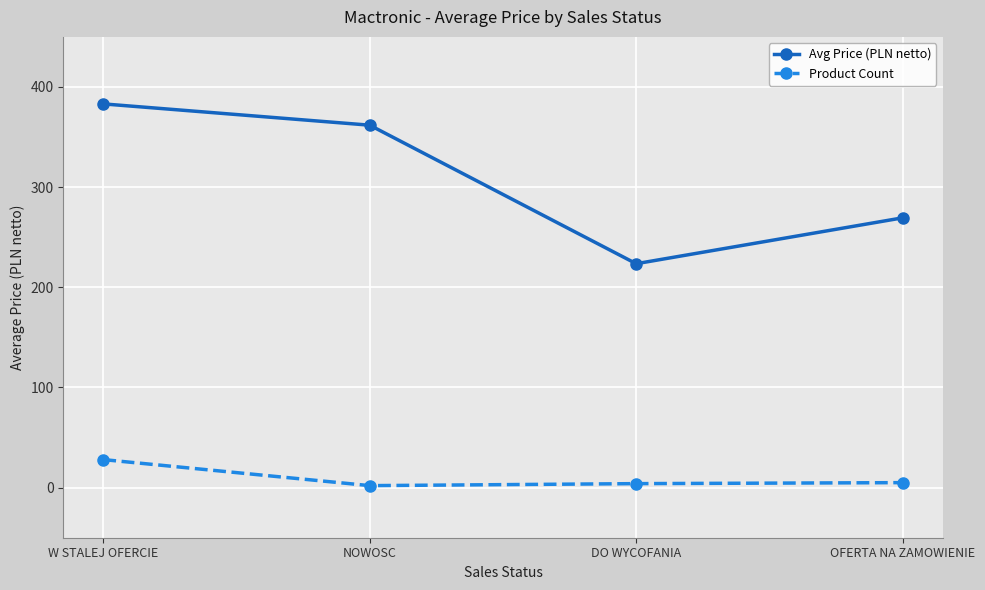

Is the value of Avg Price (PLN netto) at W STALEJ OFERCIE greater than the value of Product Count at NOWOSC?

Yes